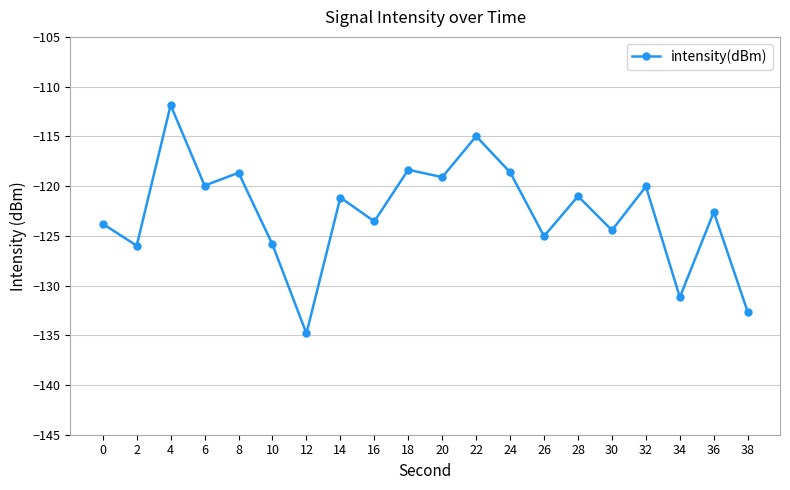

Which category has the highest value across all series?

4